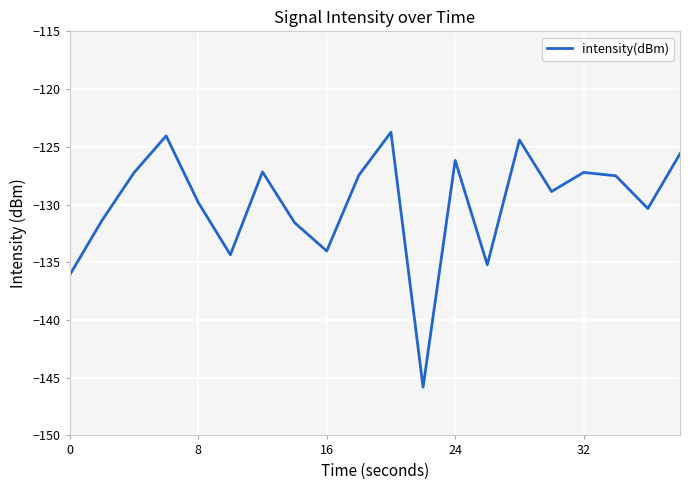

What is the difference between the maximum and minimum values?

22.1